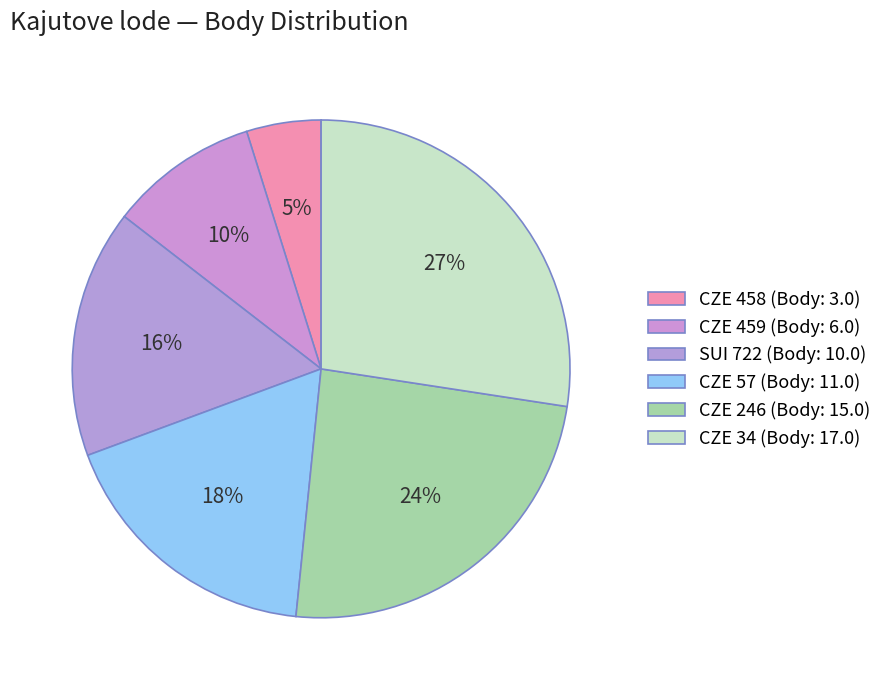

To the nearest percent, what is the difference between the CZE 57 and CZE 246 slice percentages?

6%